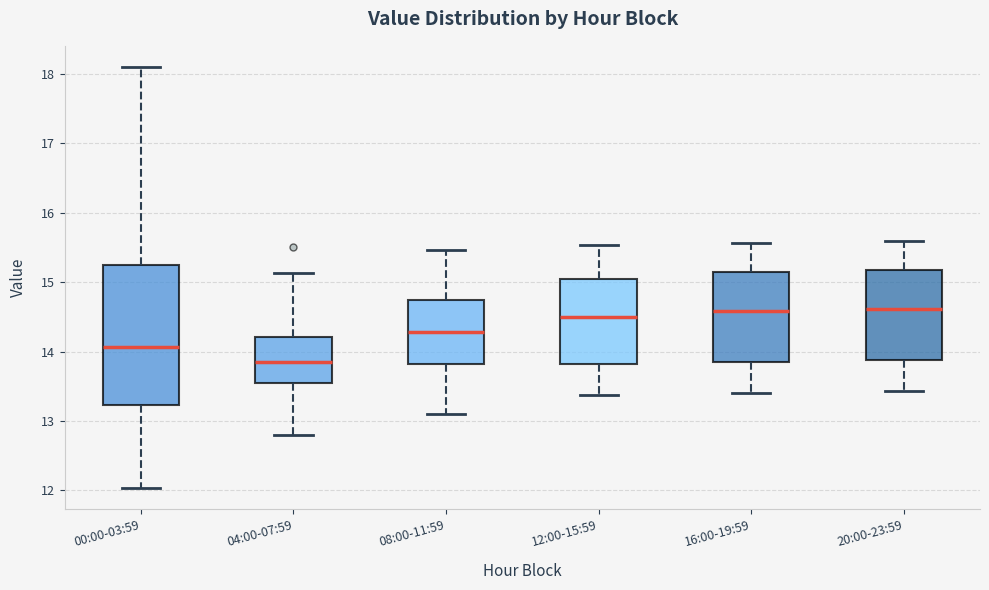

Reading left to right, read every box against the y-axis: the position of its median line, the range the box covers, and the ends of its whiskers. The values are not printed on the chart, so give them approximately, as read against the axis.

00:00-03:59: median 14.1, box 13.2 to 15.2, whiskers 12.0 to 18.1
04:00-07:59: median 13.9, box 13.6 to 14.2, whiskers 12.8 to 15.1
08:00-11:59: median 14.3, box 13.8 to 14.7, whiskers 13.1 to 15.5
12:00-15:59: median 14.5, box 13.8 to 15.0, whiskers 13.4 to 15.5
16:00-19:59: median 14.6, box 13.9 to 15.1, whiskers 13.4 to 15.6
20:00-23:59: median 14.6, box 13.9 to 15.2, whiskers 13.4 to 15.6